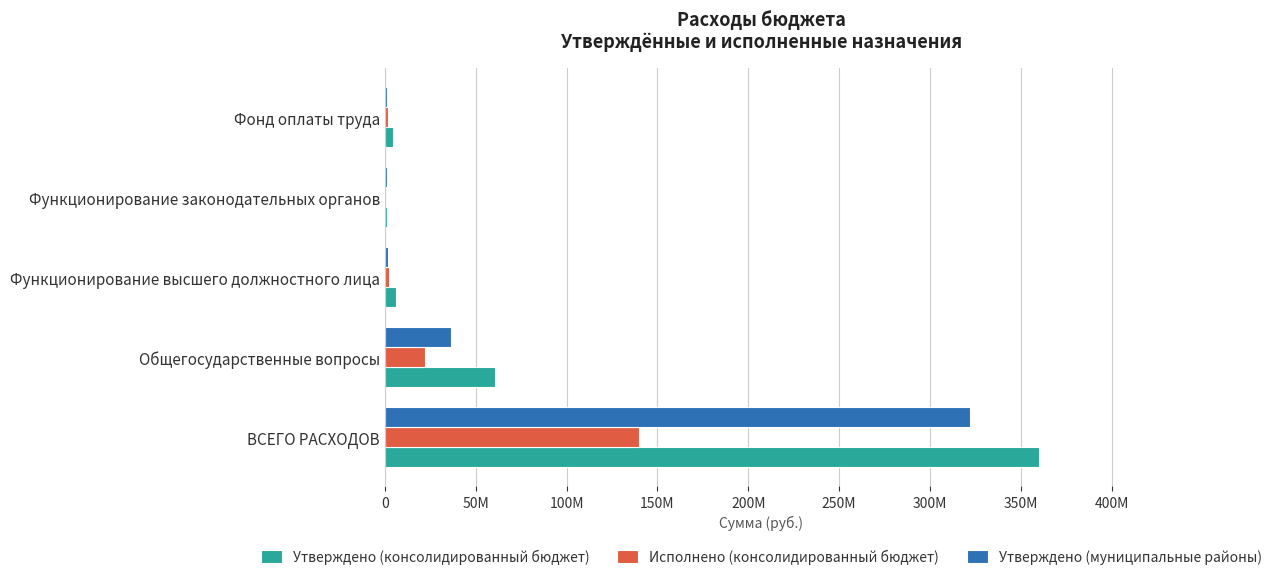

What is the minimum value shown in the chart?

349713.5